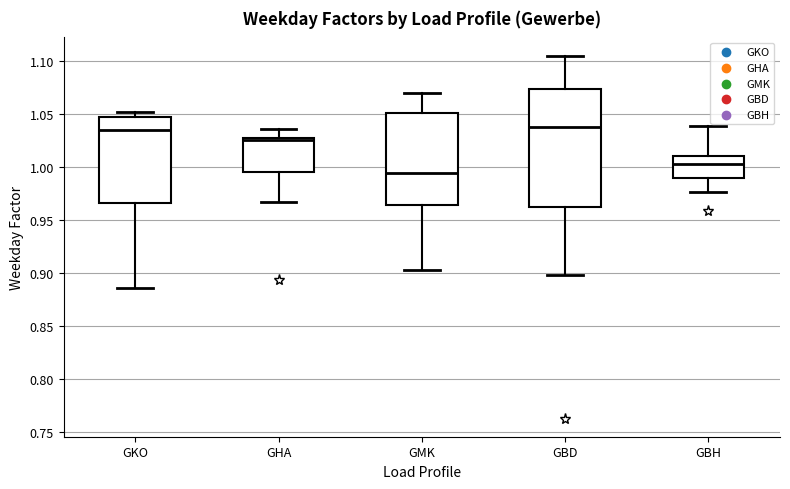

Reading left to right, read every box against the y-axis: the position of its median line, the range the box covers, and the ends of its whiskers. The values are not printed on the chart, so give them approximately, as read against the axis.

GKO: median 1.035, box 0.965 to 1.045, whiskers 0.885 to 1.050
GHA: median 1.025 (just below the box's upper edge), box 0.995 to 1.025, whiskers 0.965 to 1.035
GMK: median 0.995, box 0.965 to 1.050, whiskers 0.905 to 1.070
GBD: median 1.040, box 0.960 to 1.075, whiskers 0.900 to 1.105
GBH: median 1.005, box 0.990 to 1.010, whiskers 0.975 to 1.040